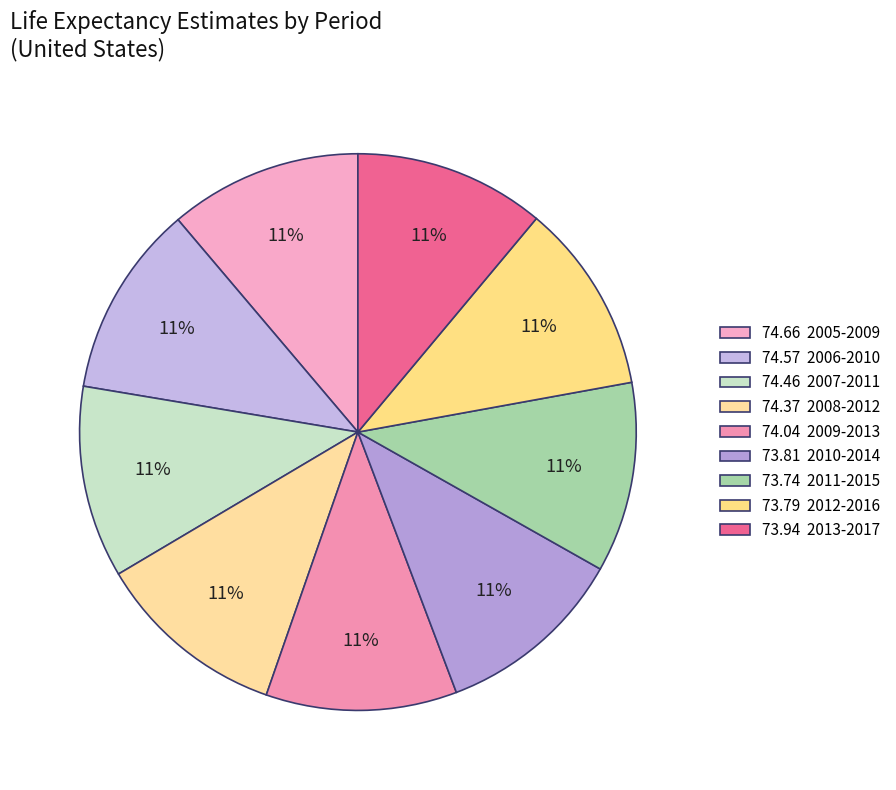

Count the number of slices in the pie.

9